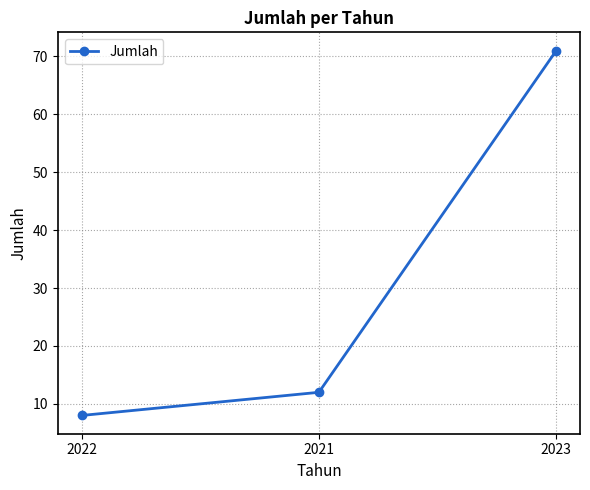

What position from the right is 2022?

3